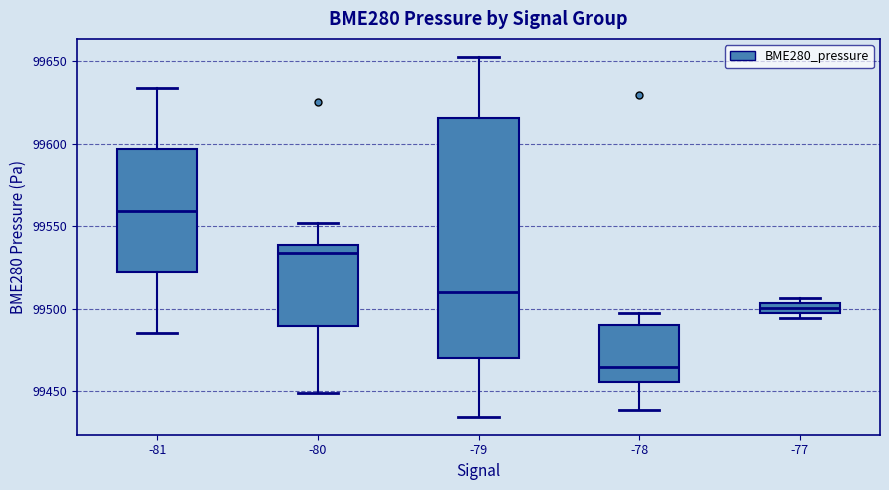

Which box is the tallest, from its lower edge to its upper edge?

-79